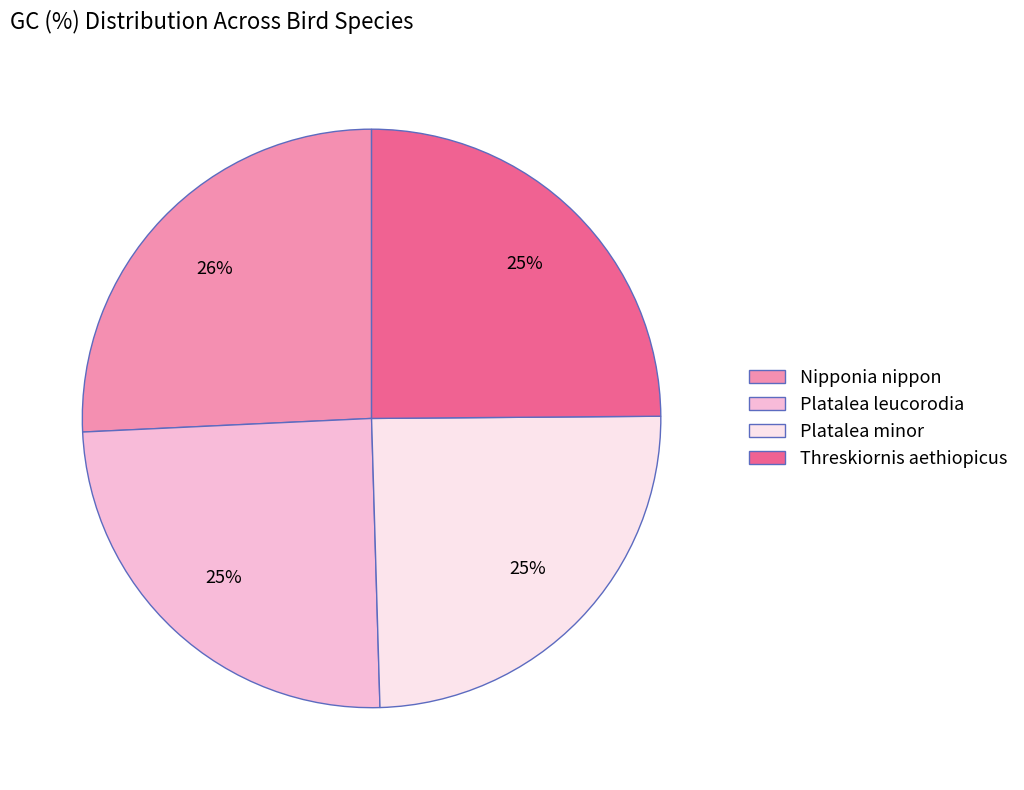

Does Nipponia nippon account for over 50% of the chart?

No